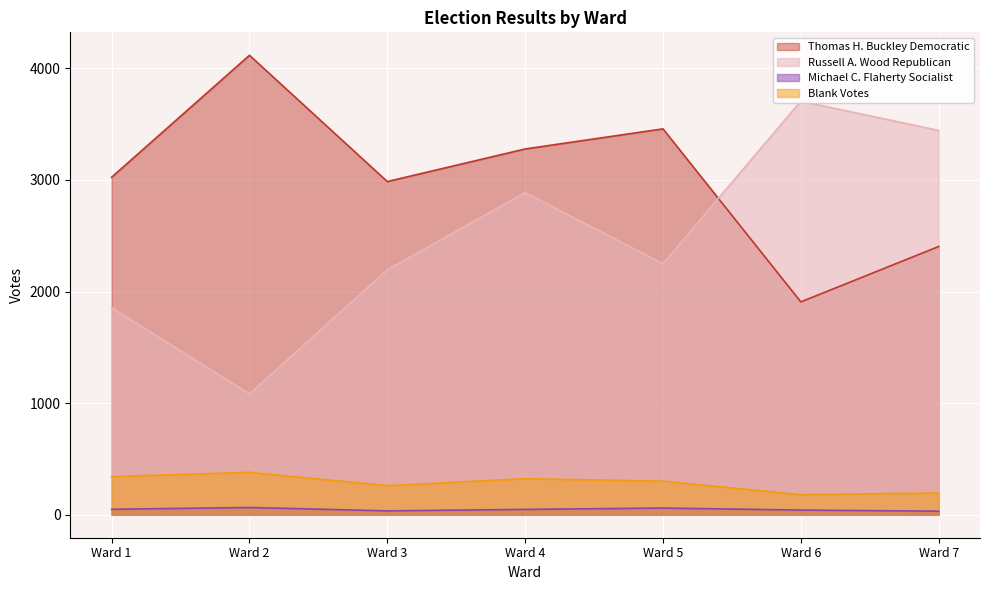

What is the smallest value displayed?

32